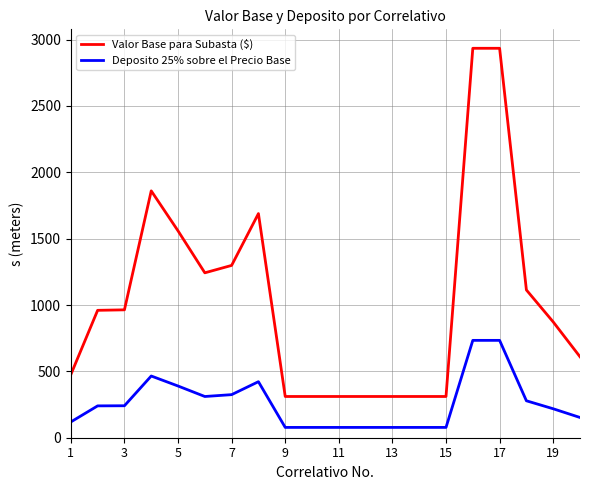

What is the lowest value of the Deposito 25% sobre el Precio Base series?

77.7